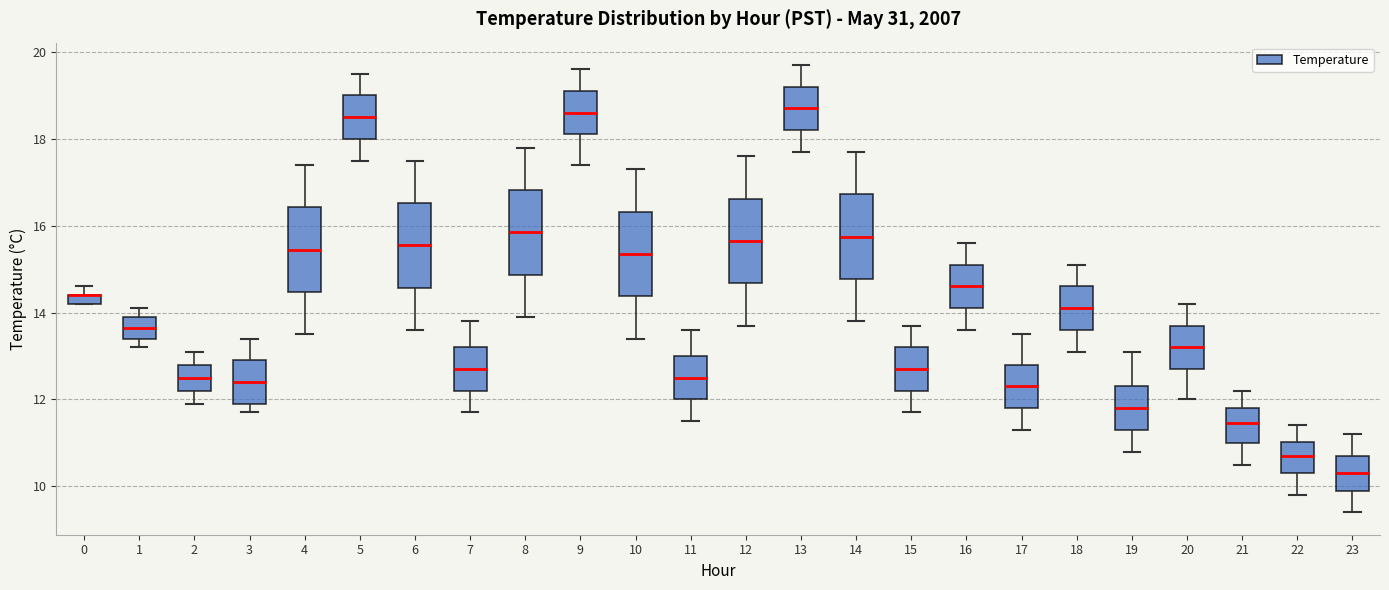

Where does the median line of the box at x = 12 sit on the y-axis? The values are not printed on the chart, so give them approximately, as read against the axis.

15.6